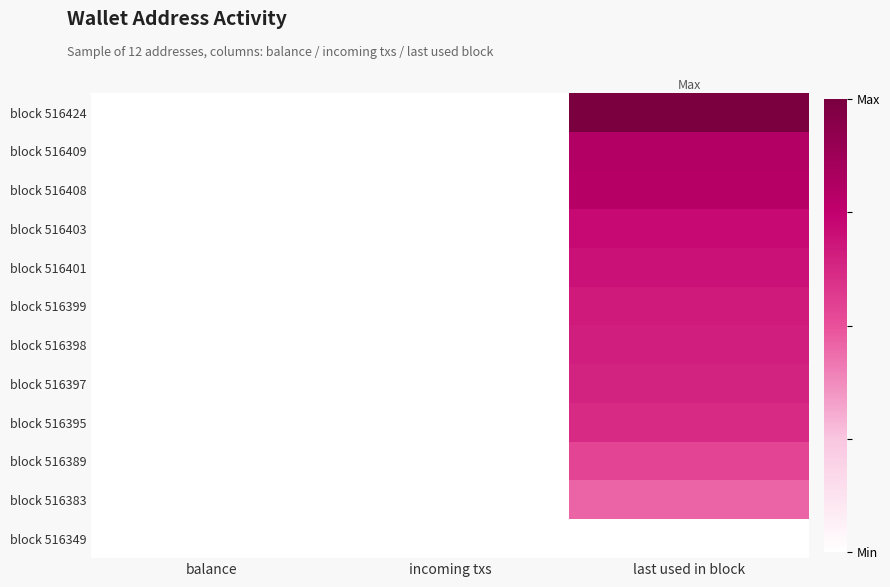

Which category has the lowest value across all series?

balance